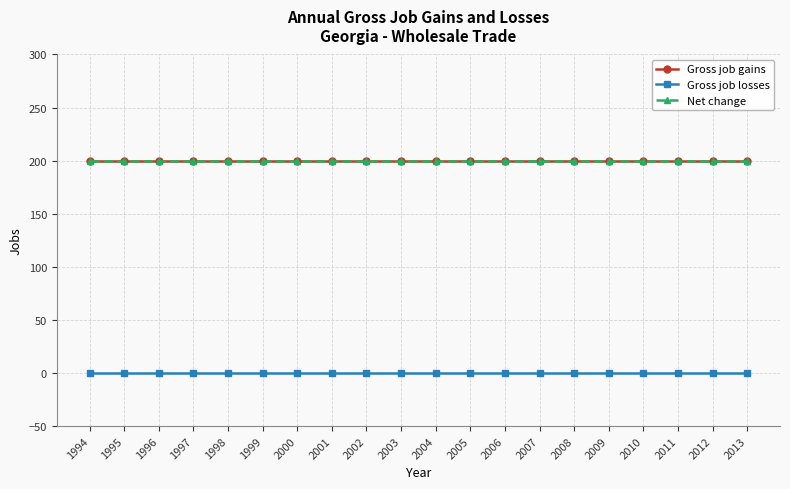

Between 1997 and 2011, which is larger?

1997